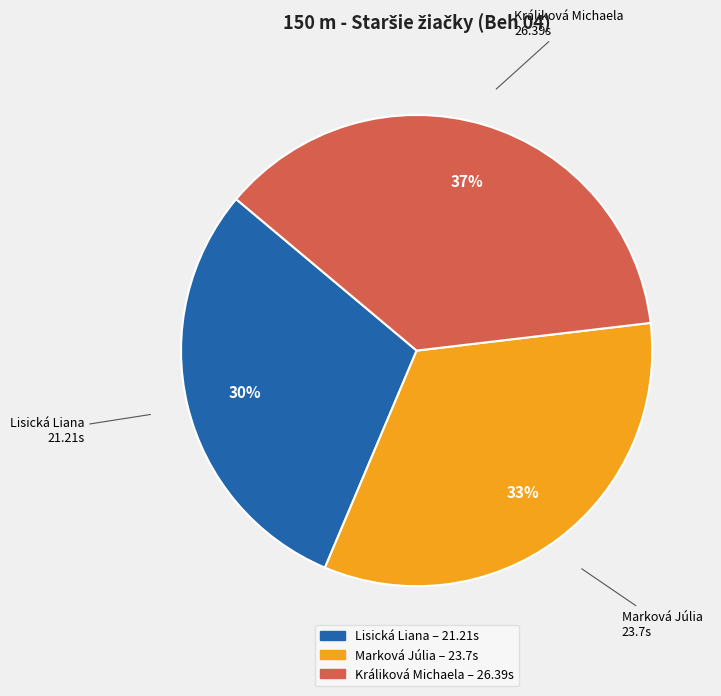

How many slices are in this pie chart?

3